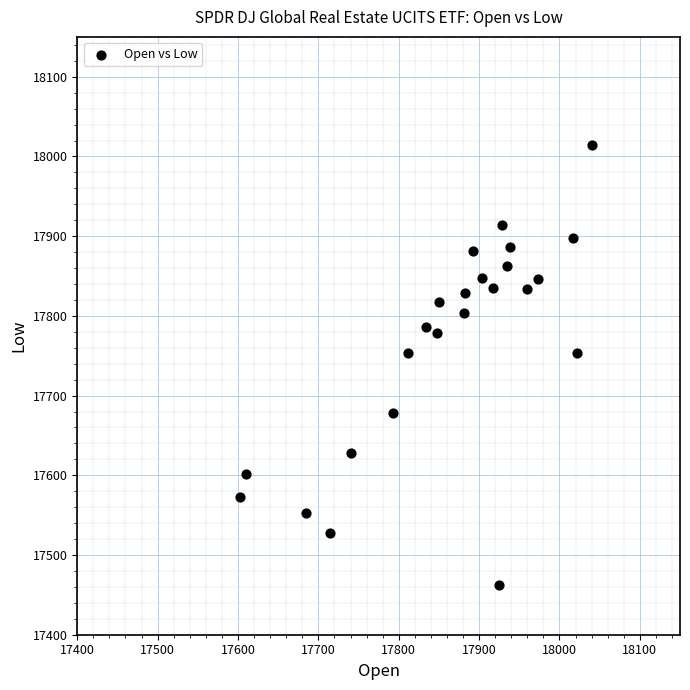

What is the range of X values (max minus min)?

438